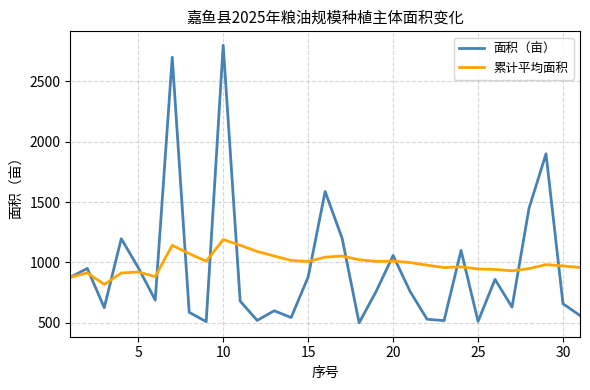

List the series in order of their peak value, highest first.

面积（亩）, 累计平均面积